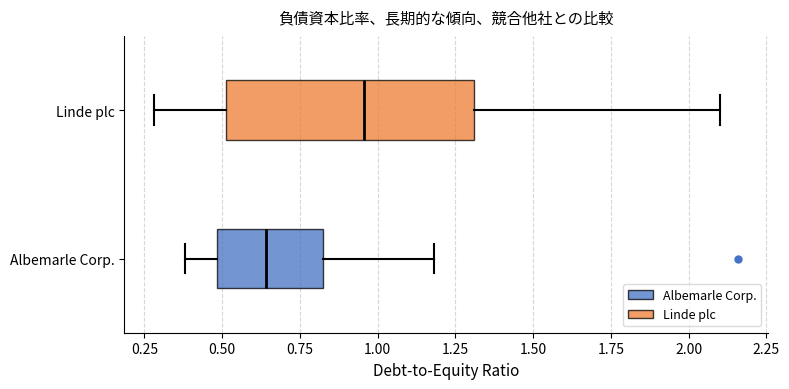

Which box has the furthest to the right median line?

Linde plc